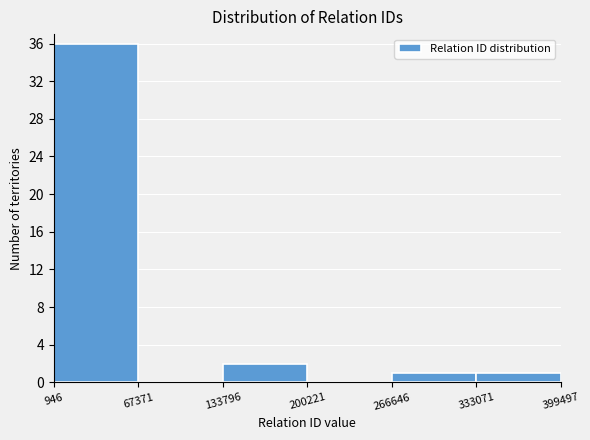

What is the height of the bar covering 133796 to 200221 on the x-axis? The values are not printed on the chart, so give them approximately, as read against the axis.

2